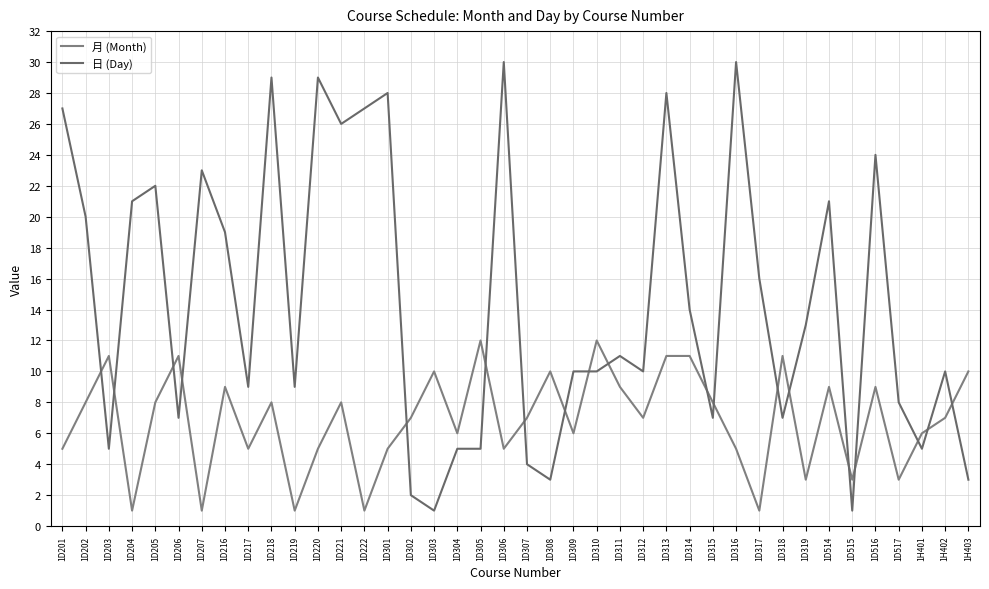

Between 1D201 and 1D218, which series saw the biggest shift?

月 (Month)